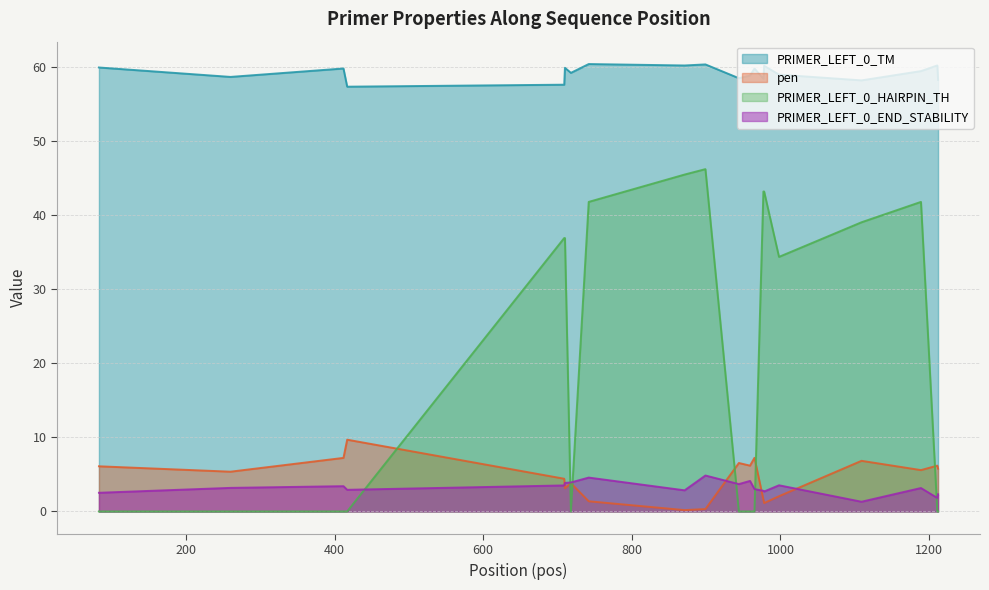

At how many categories does at least one series exceed 27?

20